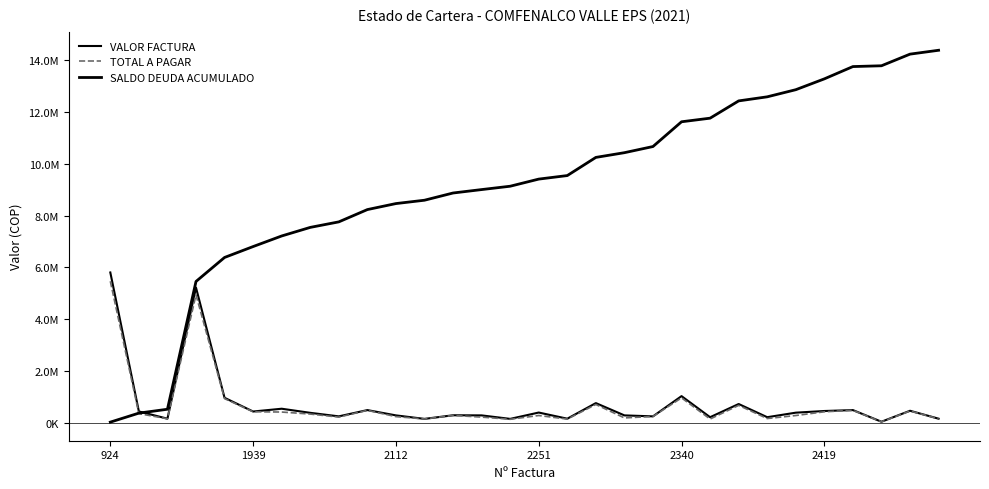

Reading right to left, extract all data points from this chart.

VALOR FACTURA: 152310.0	458780.0	35000.0	484600.0	449630.0	385000.0	210000.0	719630.0	210000.0	1024250.0	242300.0	280000.0	754630.0	152310.0	390010.0	145010.0	280000.0	284600.0	145010.0	280000.0	484600.0	242300.0	378945.0	537310.0	429610.0	959230.0	5216614.0	152310.0	432310.0	5800800.0
TOTAL A PAGAR: 149263.8	449604.4	30900.0	474908.0	418737.4	274900.0	157500.0	667237.4	139100.0	956565.0	237454.0	182400.0	701437.4	136563.8	275309.8	129409.8	213500.0	278908.0	142109.8	232100.0	474908.0	213254.0	331166.1	409063.8	421017.8	927345.4	4935981.7	149263.8	348363.8	5461473.0
SALDO DEUDA ACUMULADO: 14383953.0	14234689.2	13785084.8	13754184.8	13279276.8	12860539.4	12585639.4	12428139.4	11760902.0	11621802.0	10665237.0	10427783.0	10245383.0	9543945.6	9407381.8	9132072.0	9002662.2	8870292.2	8591384.2	8462064.4	8229964.4	7755056.4	7541802.4	7210636.3	6801572.5	6380554.7	5453209.3	517227.6	367963.8	19600.0